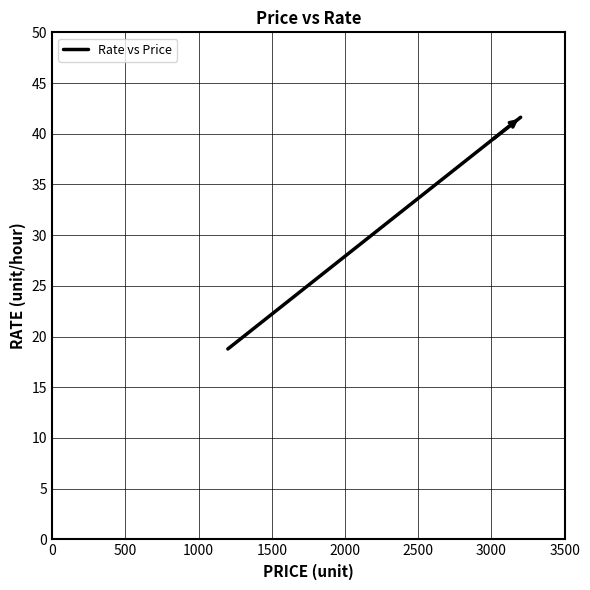

How many lines are shown in the chart?

1